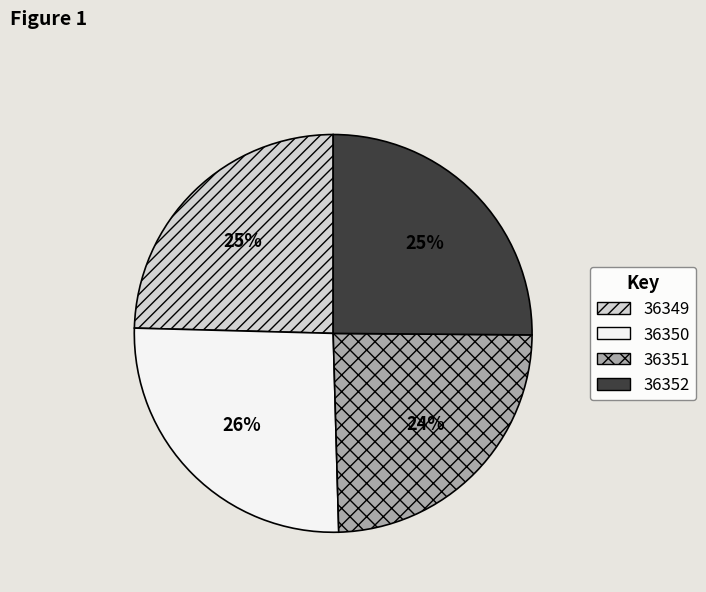

Do 36349 and 36351 together represent more than half of the pie?

No